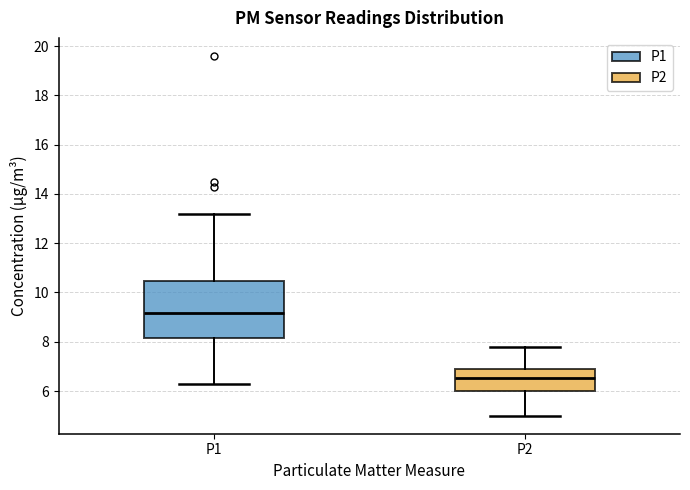

Where does the upper whisker of the box for P1 end on the y-axis? The values are not printed on the chart, so give them approximately, as read against the axis.

13.2